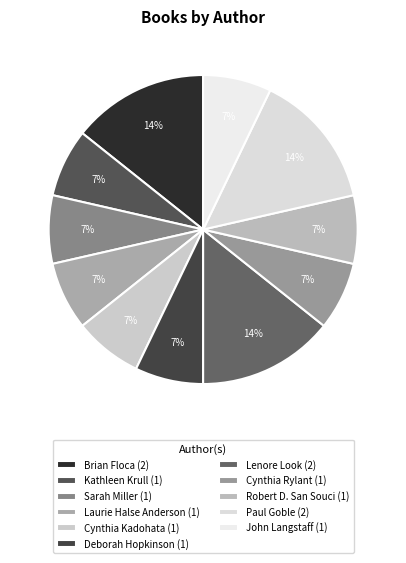

True or false: Lenore Look accounts for 4% of the total.

False